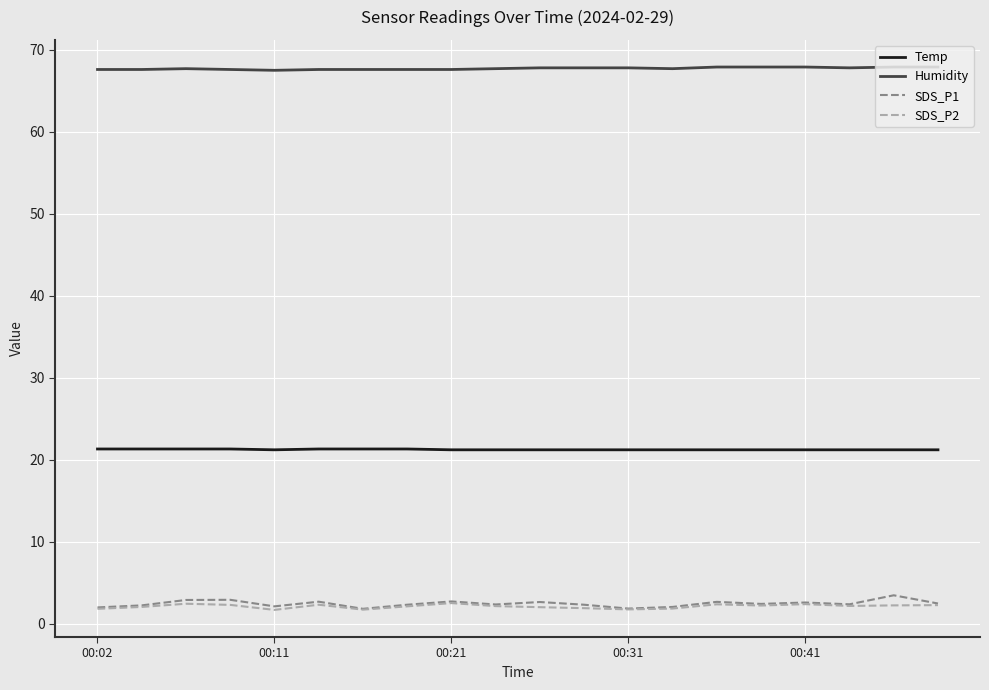

Which series has the largest total across all categories?

Humidity